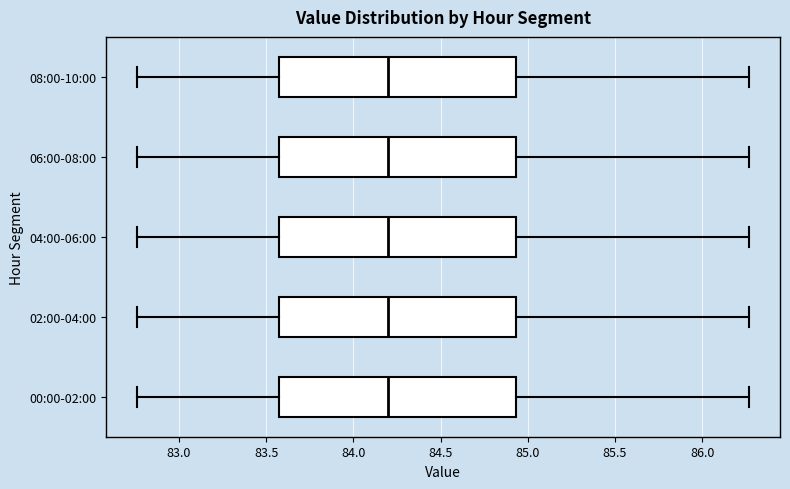

Reading bottom to top, transcribe this box plot: for each box, give where its median line is, the range the box spans, and where its two whiskers end, as read against the x-axis. The values are not printed on the chart, so give them approximately, as read against the axis.

00:00-02:00: median 84.20, box 83.60 to 84.95, whiskers 82.75 to 86.25
02:00-04:00: median 84.20, box 83.60 to 84.95, whiskers 82.75 to 86.25
04:00-06:00: median 84.20, box 83.60 to 84.95, whiskers 82.75 to 86.25
06:00-08:00: median 84.20, box 83.60 to 84.95, whiskers 82.75 to 86.25
08:00-10:00: median 84.20, box 83.60 to 84.95, whiskers 82.75 to 86.25